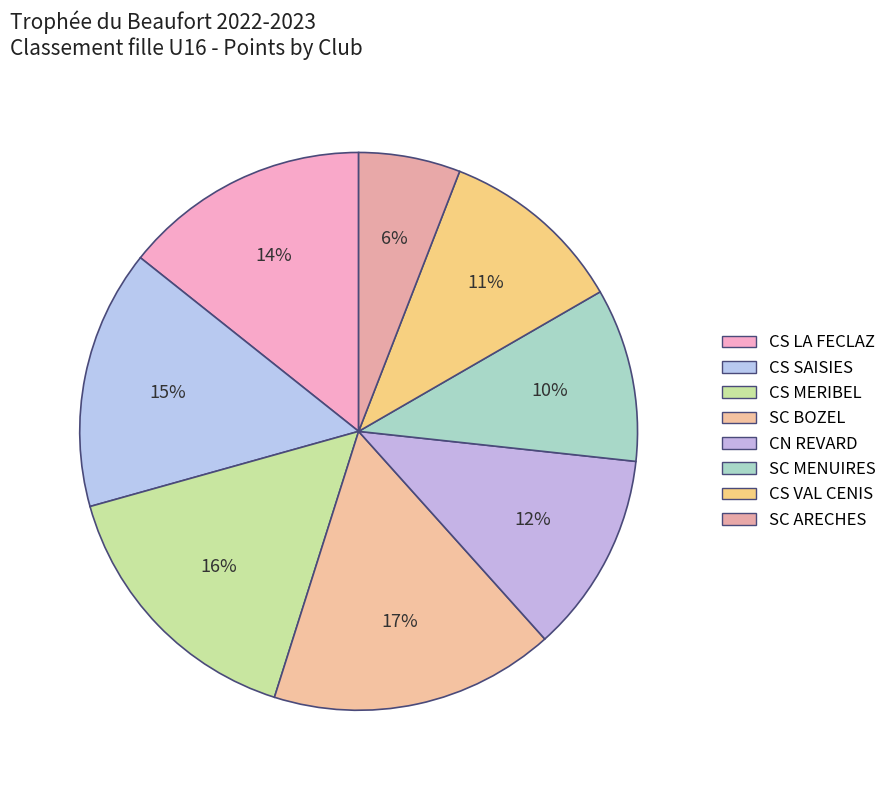

How many segments does this pie chart have?

8